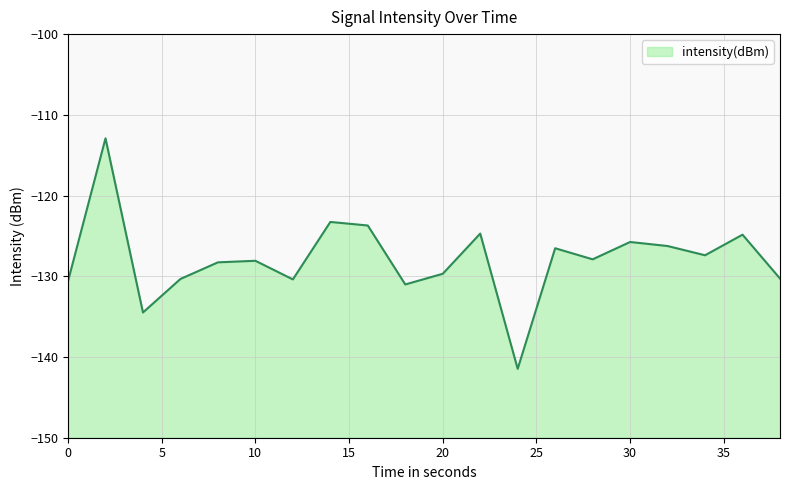

What is the maximum value shown in the chart?

-112.9